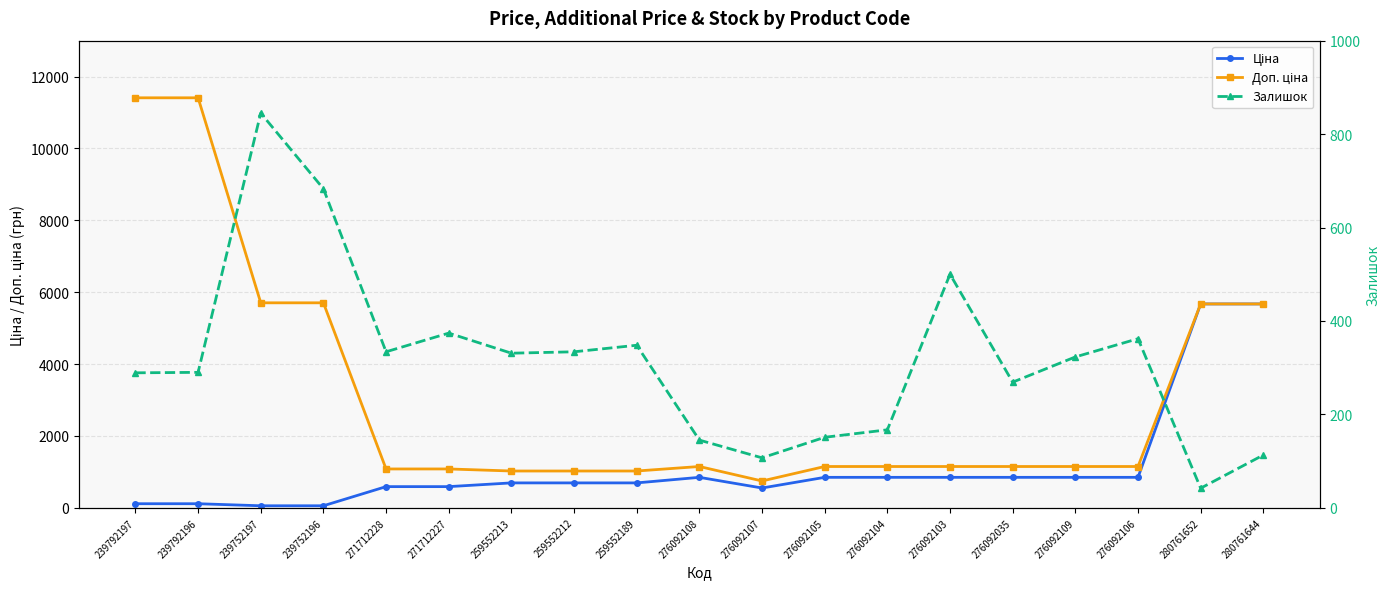

The Ціна series shows 693.7 at 259552212. True or false?

True